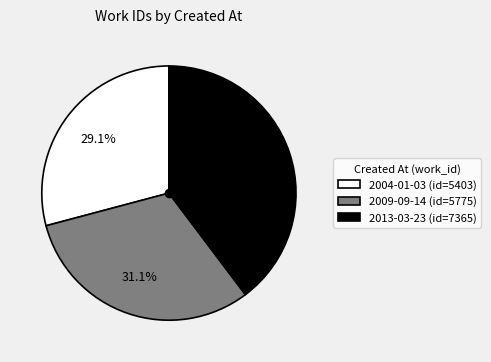

What percentage is the 2009-09-14 slice, to the nearest percent?

31%